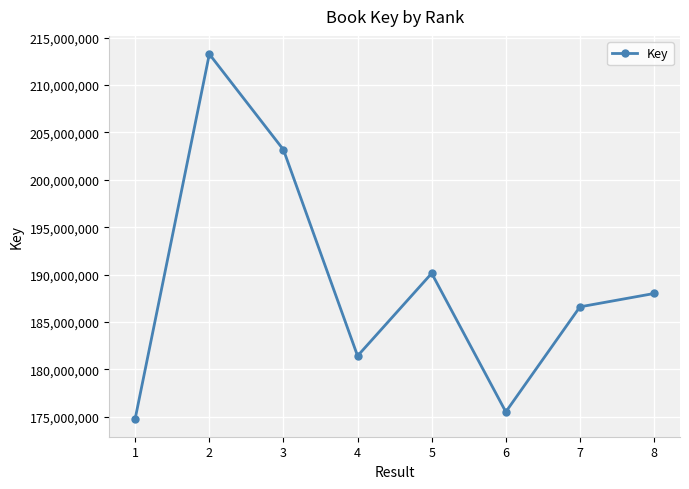

At which label is the value closest to 194048169?

5